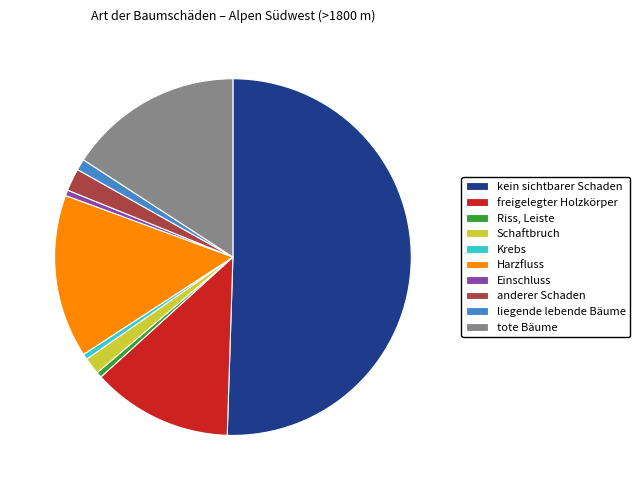

Which slice represents more than half of the pie?

kein sichtbarer Schaden